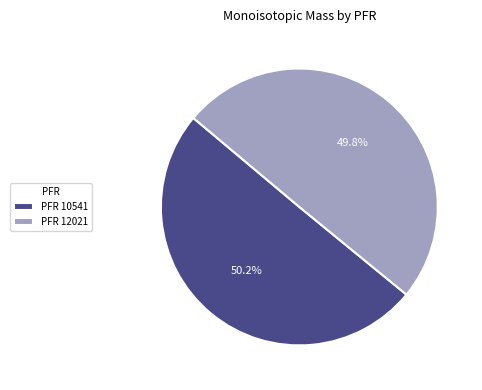

Is there any slice that represents more than half of the pie?

Yes